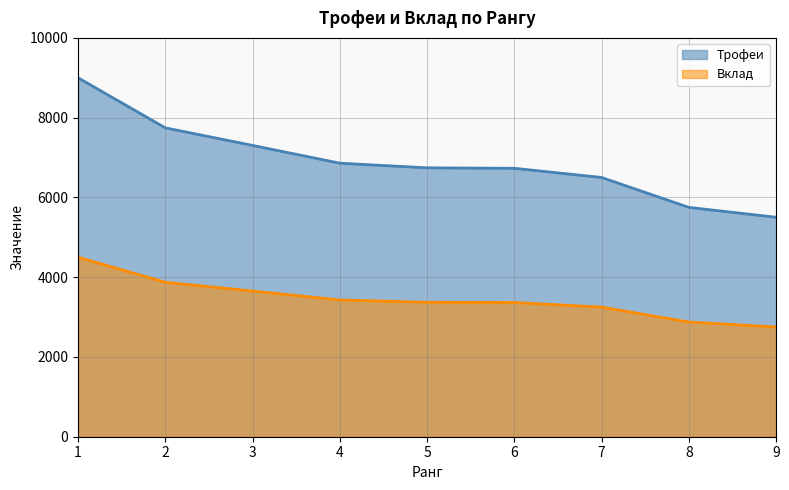

Does the chart display data point markers on the line(s)?

No